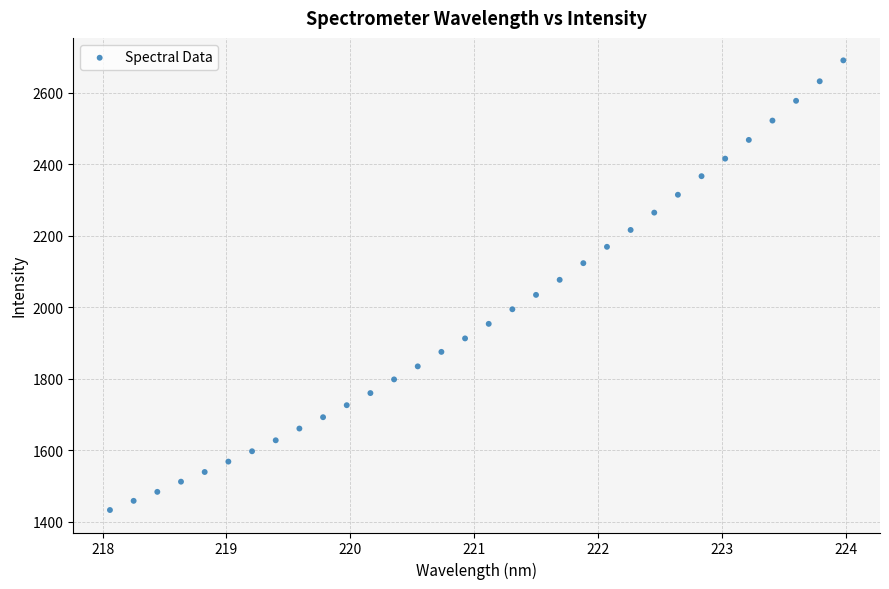

What is the range of X values (max minus min)?

5.9